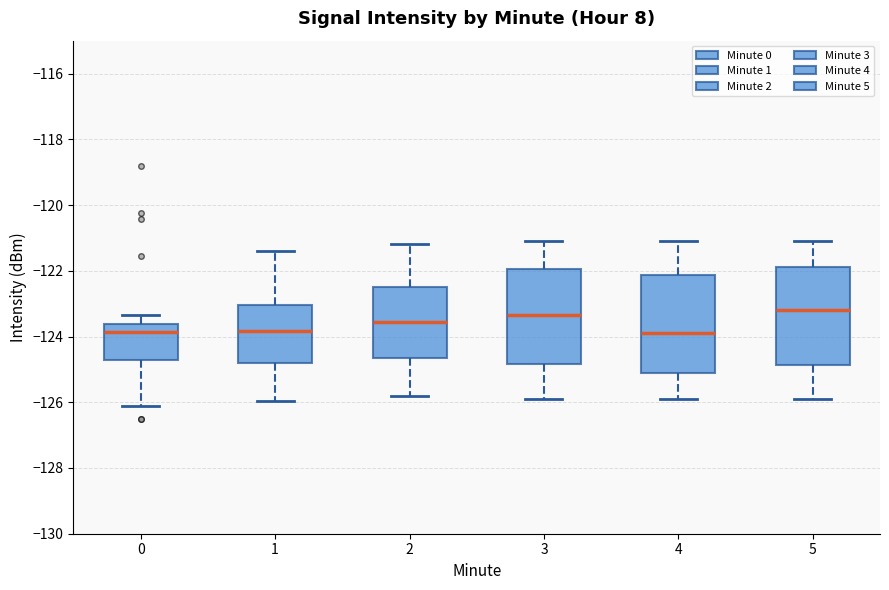

Reading left to right, transcribe this box plot: for each box, give where its median line is, the range the box spans, and where its two whiskers end, as read against the y-axis. The values are not printed on the chart, so give them approximately, as read against the axis.

0: median -123.8, box -124.8 to -123.6, whiskers -126.2 to -123.4
1: median -123.8, box -124.8 to -123.0, whiskers -126.0 to -121.4
2: median -123.6, box -124.6 to -122.4, whiskers -125.8 to -121.2
3: median -123.4, box -124.8 to -122.0, whiskers -125.8 to -121.0
4: median -123.8, box -125.0 to -122.2, whiskers -125.8 to -121.0
5: median -123.2, box -124.8 to -121.8, whiskers -125.8 to -121.0